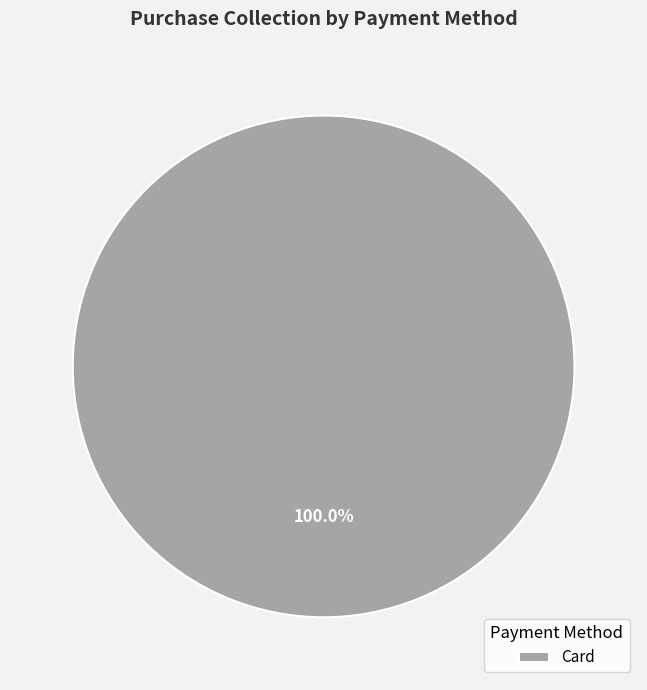

Is Card the majority of the pie?

Yes